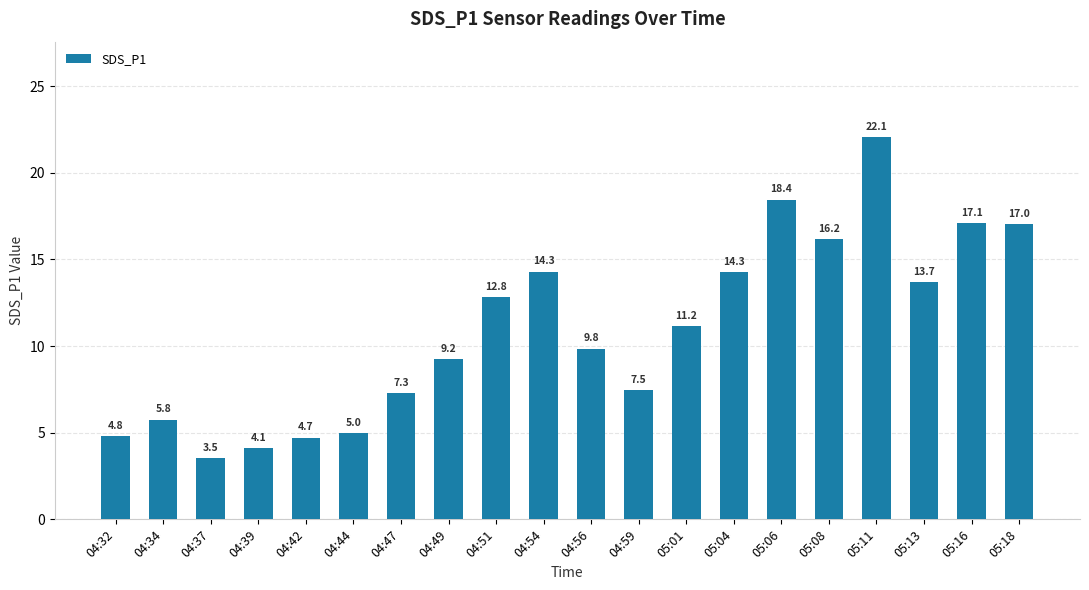

How many bars are there in total?

20